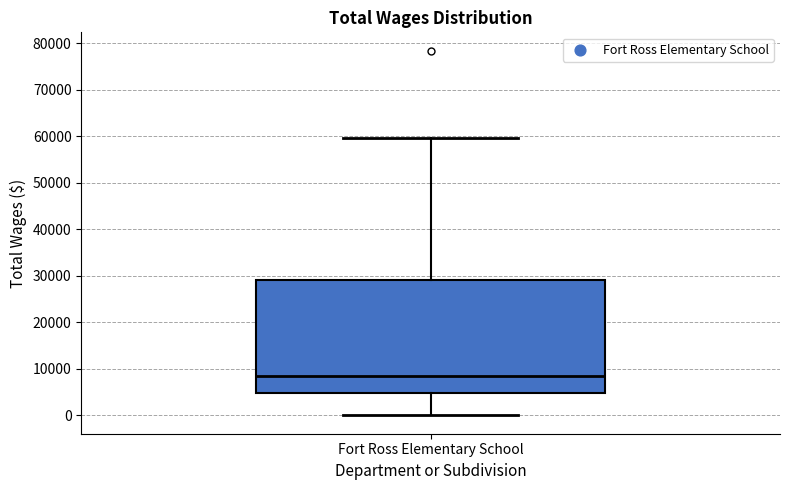

Read this box plot against the y-axis: the position of the median line, the range covered by the box, and the ends of both whiskers. The values are not printed on the chart, so give them approximately, as read against the axis.

median 9000, box 5000 to 29000, whiskers 0 to 60000